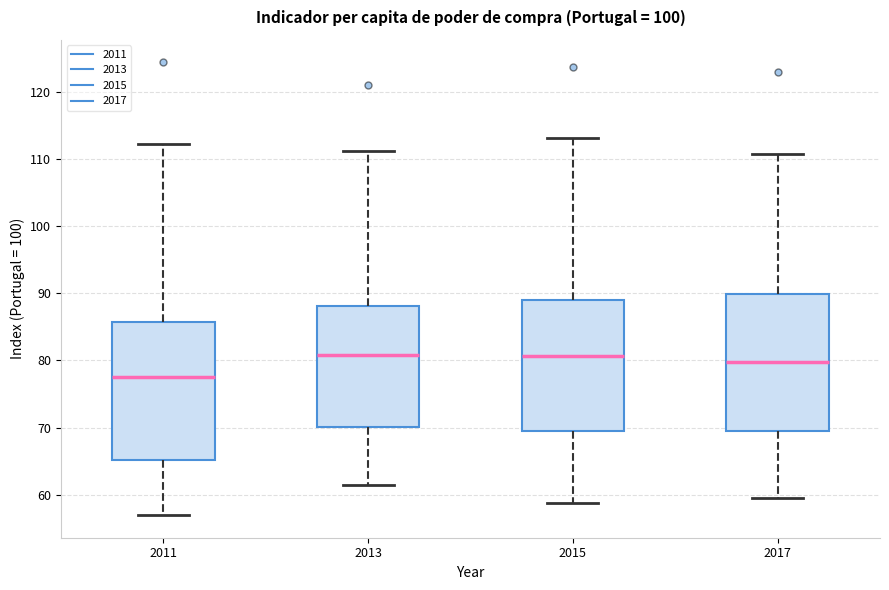

Reading left to right, read every box against the y-axis: the position of its median line, the range the box covers, and the ends of its whiskers. The values are not printed on the chart, so give them approximately, as read against the axis.

2011: median 78, box 65 to 86, whiskers 57 to 112
2013: median 81, box 70 to 88, whiskers 61 to 111
2015: median 81, box 69 to 89, whiskers 59 to 113
2017: median 80, box 69 to 90, whiskers 60 to 111